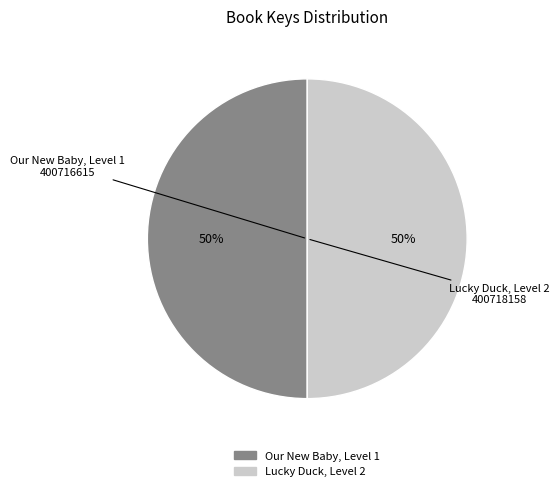

To the nearest percent, what portion does Our New Baby, Level 1 represent?

50%